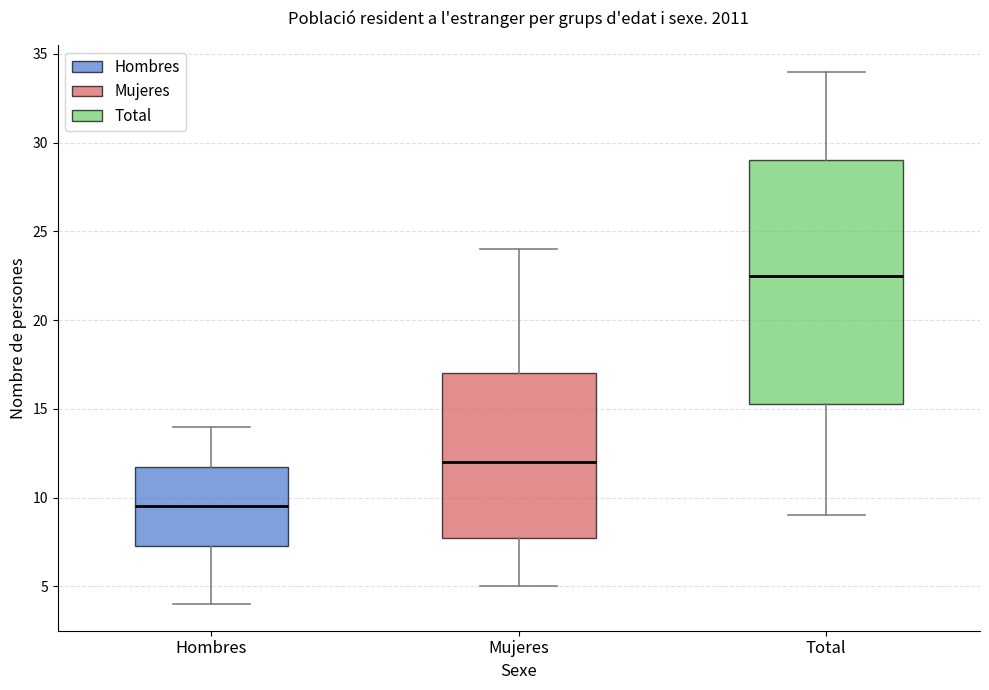

Which box has the lowest median line?

Hombres